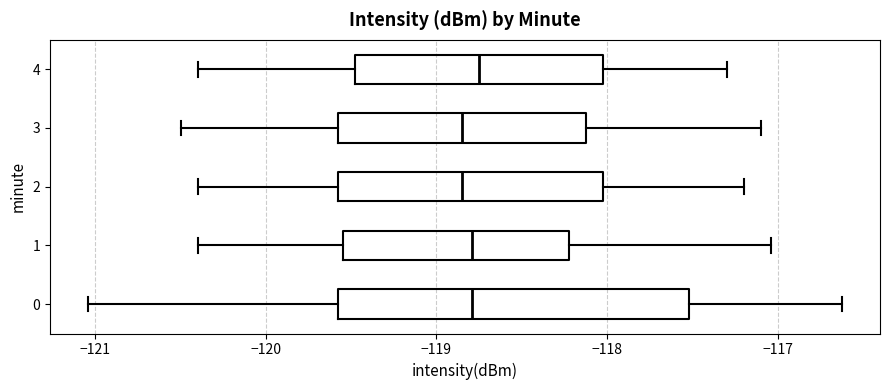

Comparing the boxes themselves (not the whiskers), which one is the widest?

0